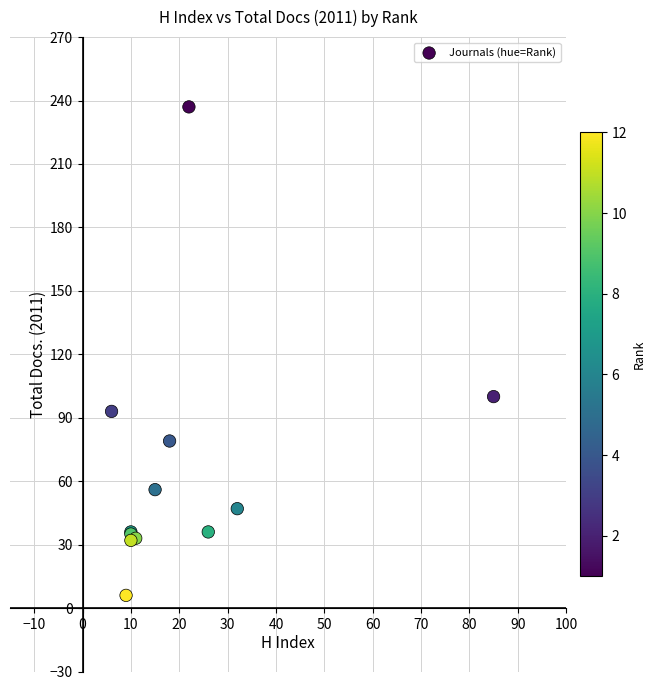

What Y value in the scatter plot is closest to 121?

100